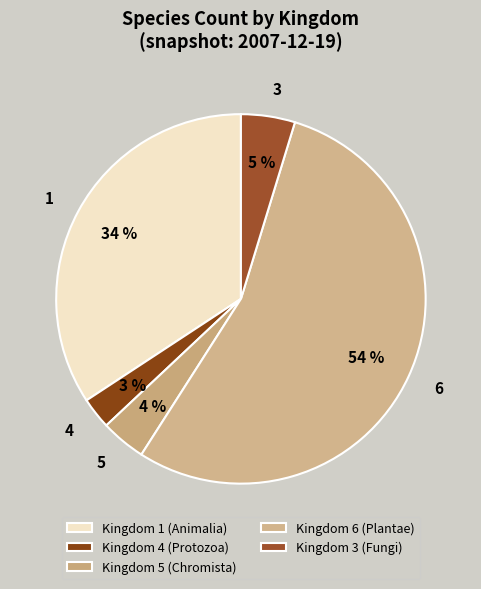

Which category accounts for the majority?

6